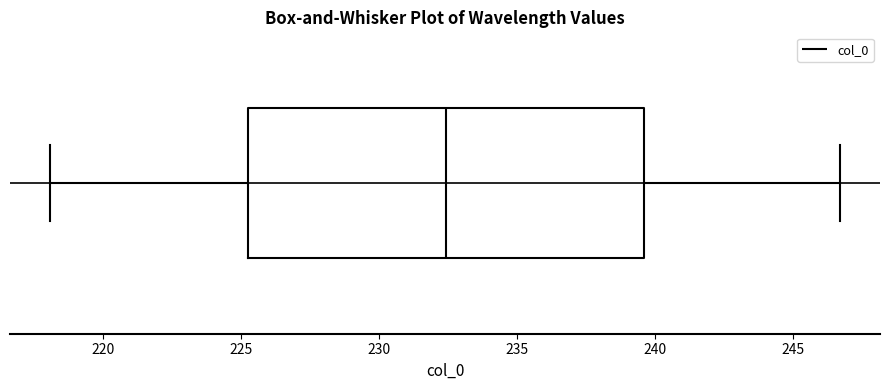

Transcribe this box plot: give where the median line is, the range the box spans, and where the two whiskers end, as read against the x-axis. The values are not printed on the chart, so give them approximately, as read against the axis.

median 232.5, box 225.5 to 239.5, whiskers 218.0 to 246.5